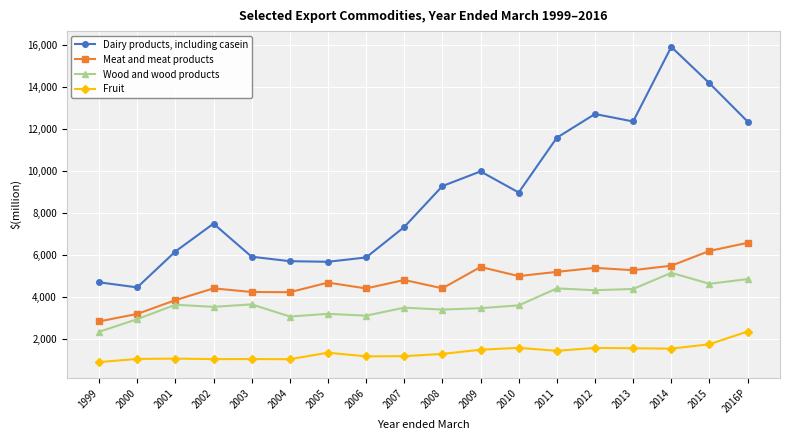

At 2012, list the series in order from largest to smallest.

Dairy products, including casein, Meat and meat products, Wood and wood products, Fruit